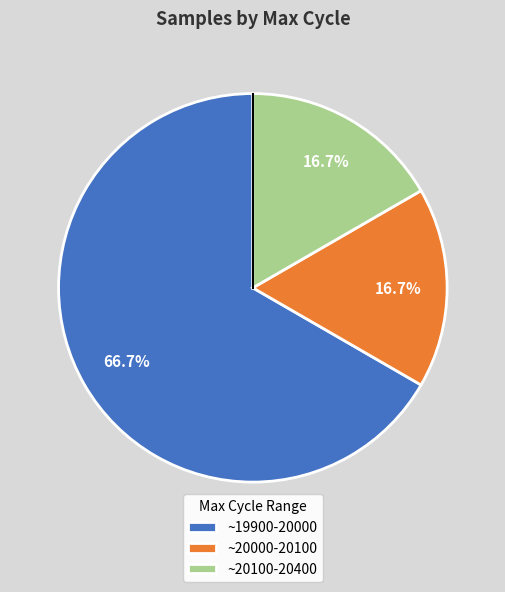

Approximately how many times larger is the value at ~20000-20100 compared to ~20100-20400?

1.0